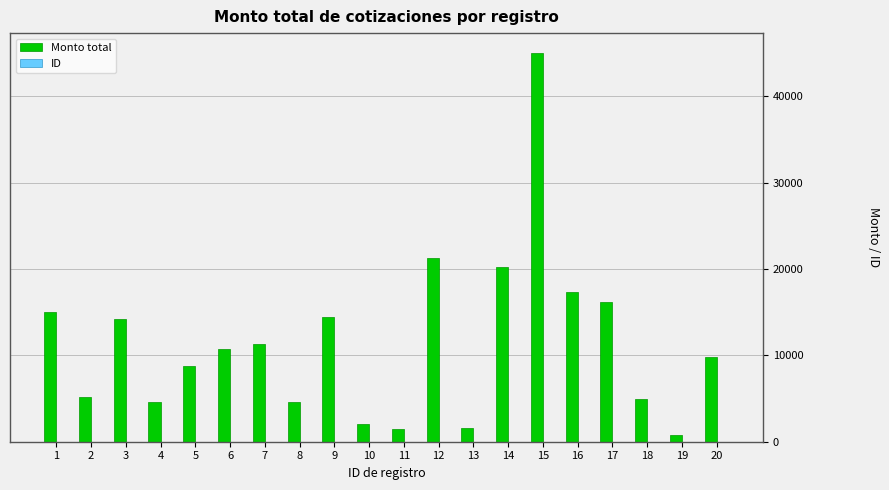

Between 4 and 6, which series saw the biggest shift?

Monto total